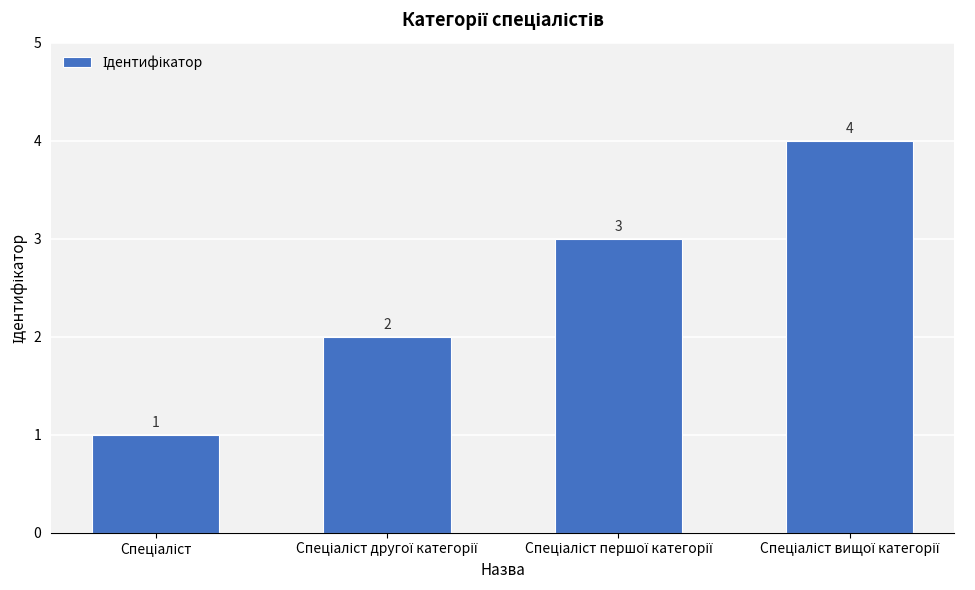

Reading left to right, transcribe all the data shown in this chart.

1	2	3	4